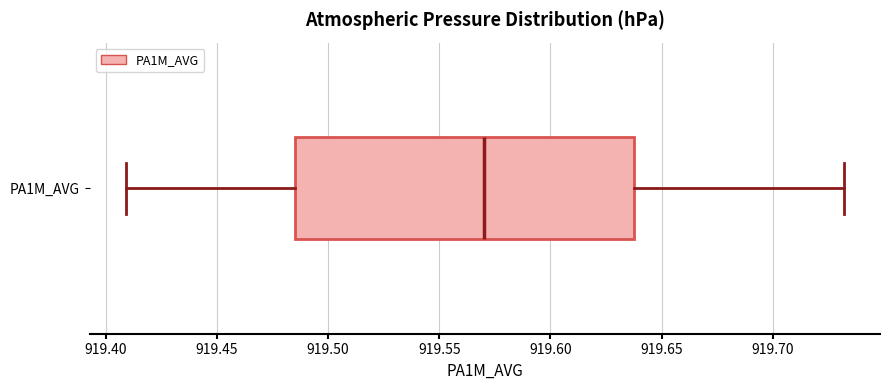

Transcribe this box plot: give where the median line is, the range the box spans, and where the two whiskers end, as read against the x-axis. The values are not printed on the chart, so give them approximately, as read against the axis.

median 919.570, box 919.485 to 919.640, whiskers 919.410 to 919.730